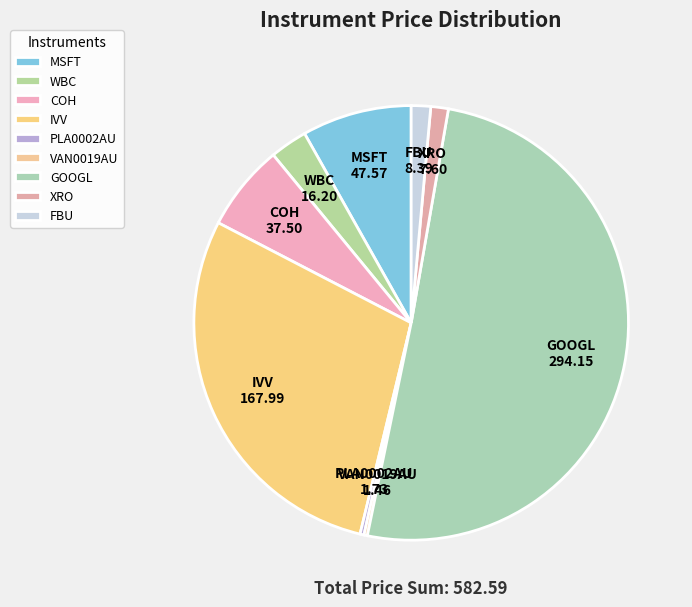

The PLA0002AU slice represents 0% of the pie. True or false?

True